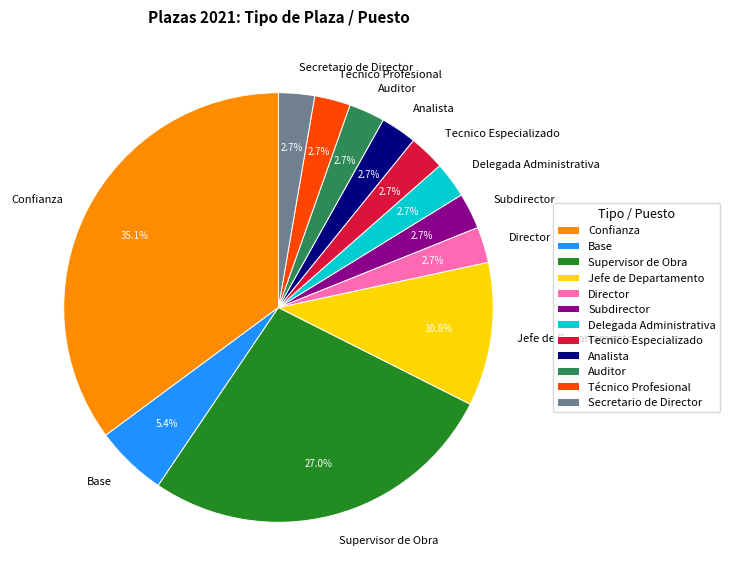

Count the number of slices in the pie.

12